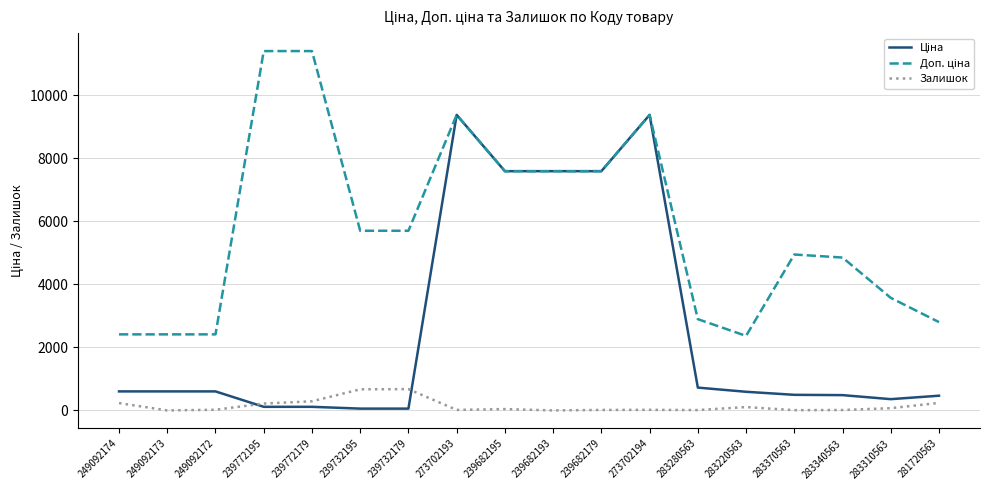

Is this an area chart (filled region under the line)?

No